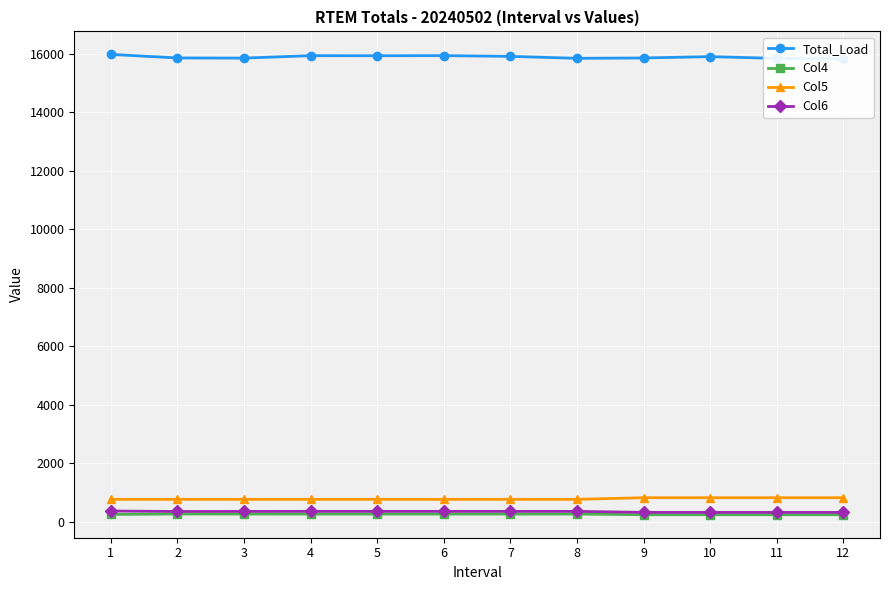

True or false: Total_Load and Col6 cross at least once.

False